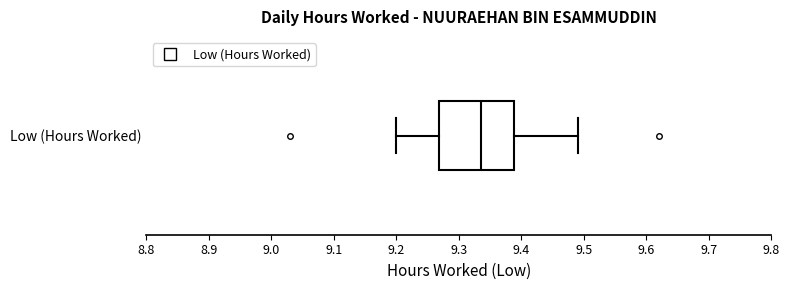

Where does the median line of the box for Low (Hours Worked) sit on the x-axis? The values are not printed on the chart, so give them approximately, as read against the axis.

9.34